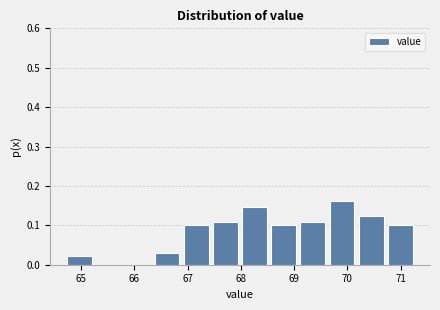

Which range on the x-axis has the tallest bar?

69.6 to 70.2